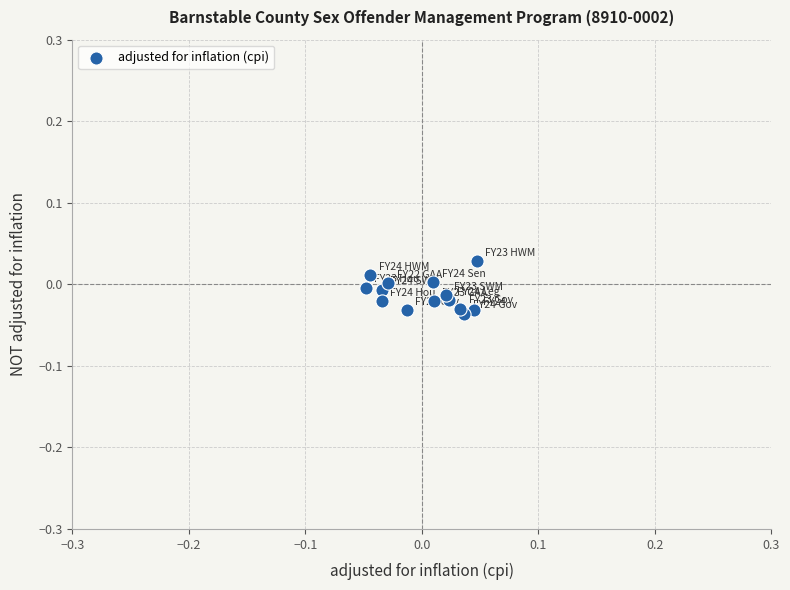

How many points are shown in the scatter plot?

14